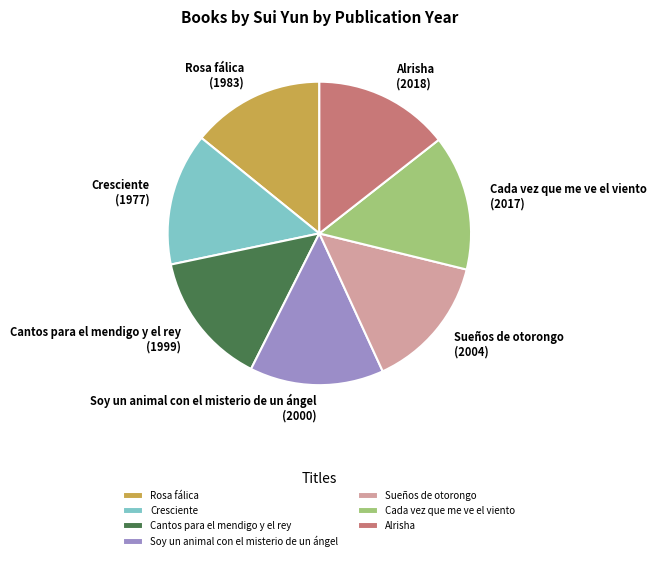

Is there a majority slice in this chart?

No